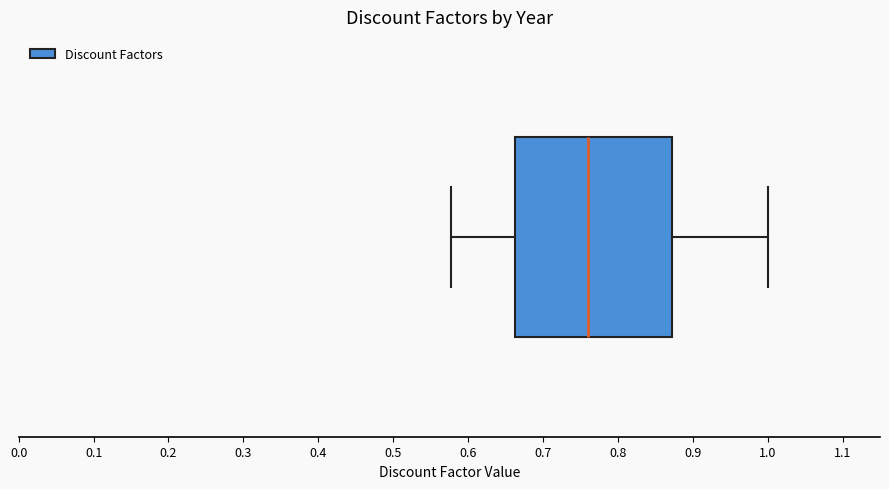

Read this box plot against the x-axis: the position of the median line, the range covered by the box, and the ends of both whiskers. The values are not printed on the chart, so give them approximately, as read against the axis.

median 0.76, box 0.66 to 0.87, whiskers 0.58 to 1.00